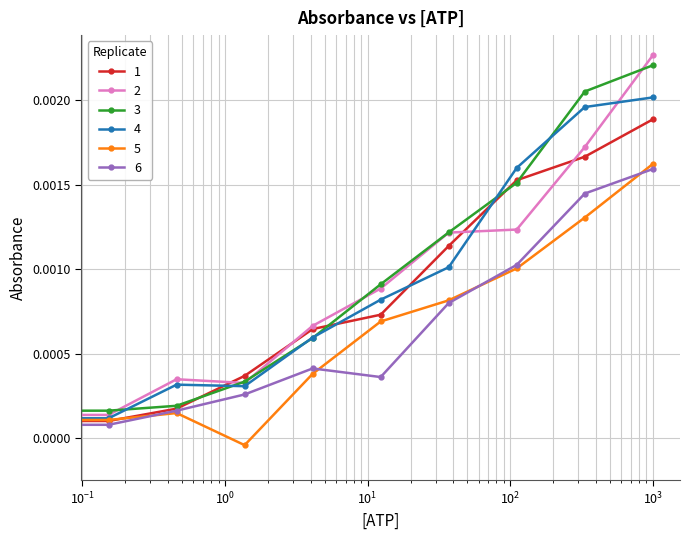

How many interior local peaks does the 5 series have?

1